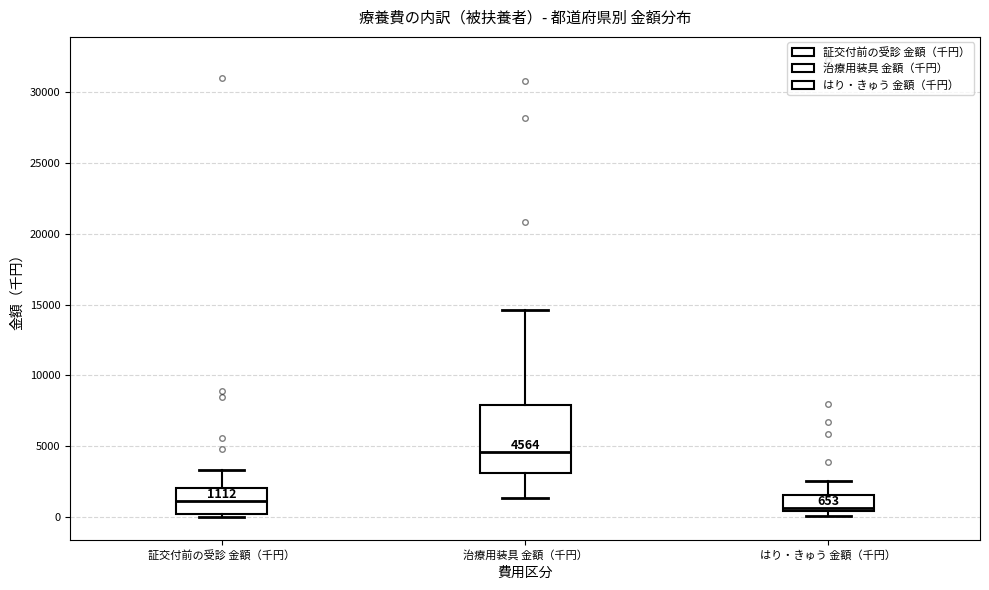

Which box is the tallest, from its lower edge to its upper edge?

治療用装具 金額（千円）